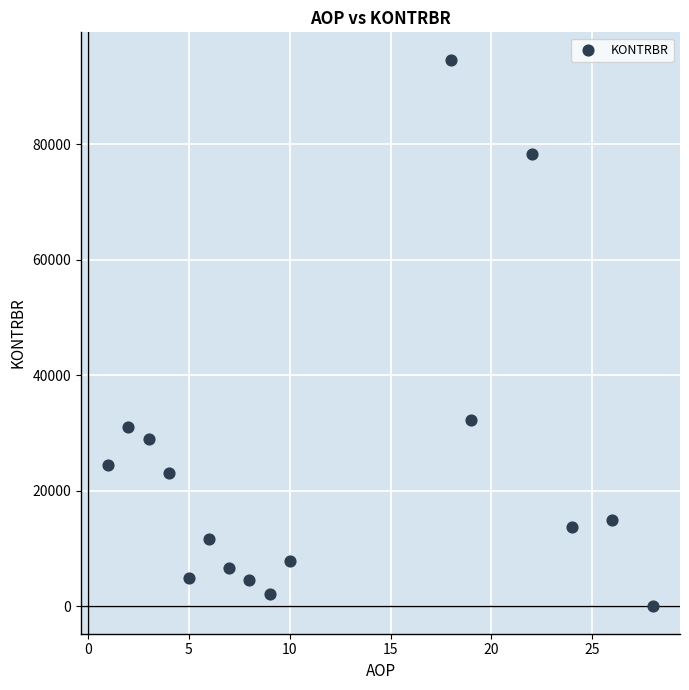

What Y value in the scatter plot is closest to 47329?

32326.4